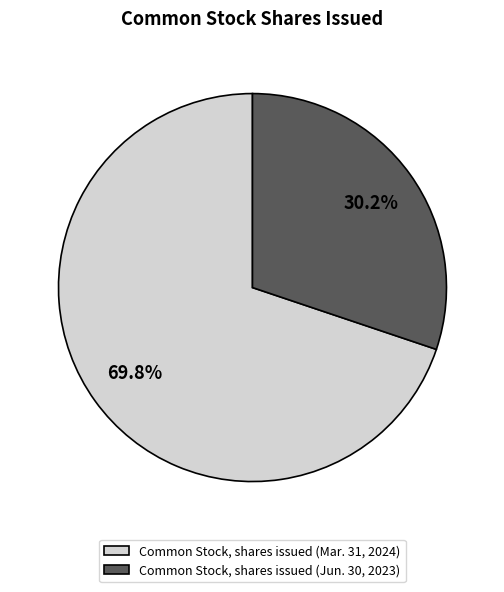

How many slices are in this pie chart?

2